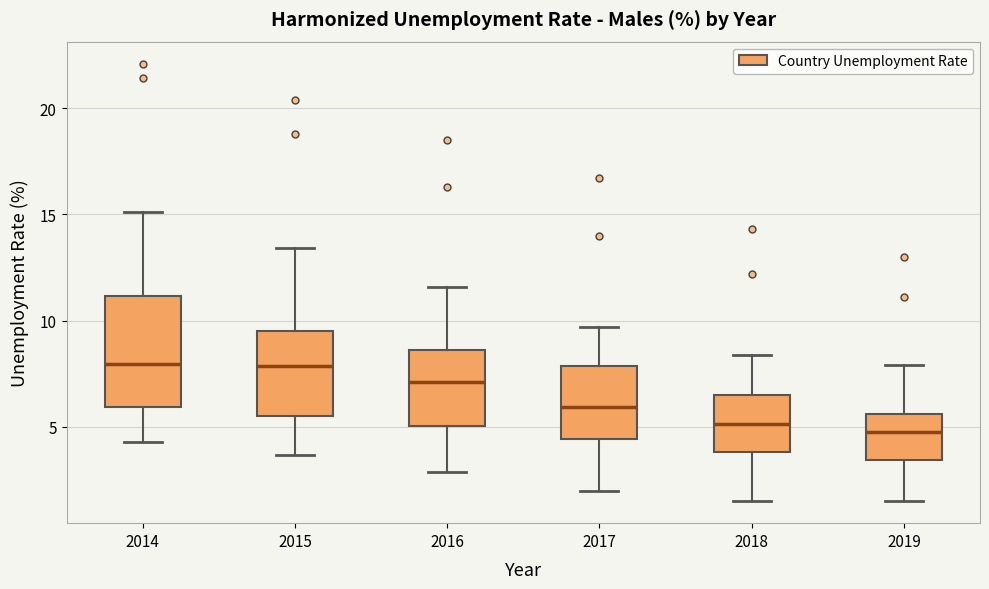

Reading left to right, transcribe this box plot: for each box, give where its median line is, the range the box spans, and where its two whiskers end, as read against the y-axis. The values are not printed on the chart, so give them approximately, as read against the axis.

2014: median 8.0, box 6.0 to 11.0, whiskers 4.5 to 15.0
2015: median 8.0, box 5.5 to 9.5, whiskers 3.5 to 13.5
2016: median 7.0, box 5.0 to 8.5, whiskers 3.0 to 11.5
2017: median 6.0, box 4.5 to 8.0, whiskers 2.0 to 9.5
2018: median 5.0, box 4.0 to 6.5, whiskers 1.5 to 8.5
2019: median 5.0, box 3.5 to 5.5, whiskers 1.5 to 8.0